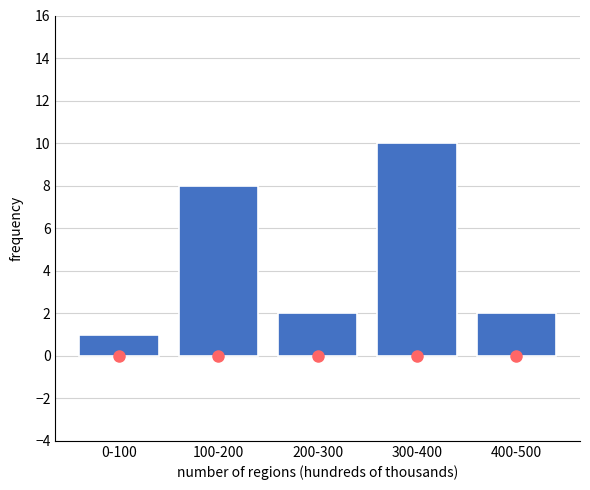

Reading left to right, transcribe all the data shown in this chart.

0-100=1	100-200=8	200-300=2	300-400=10	400-500=2